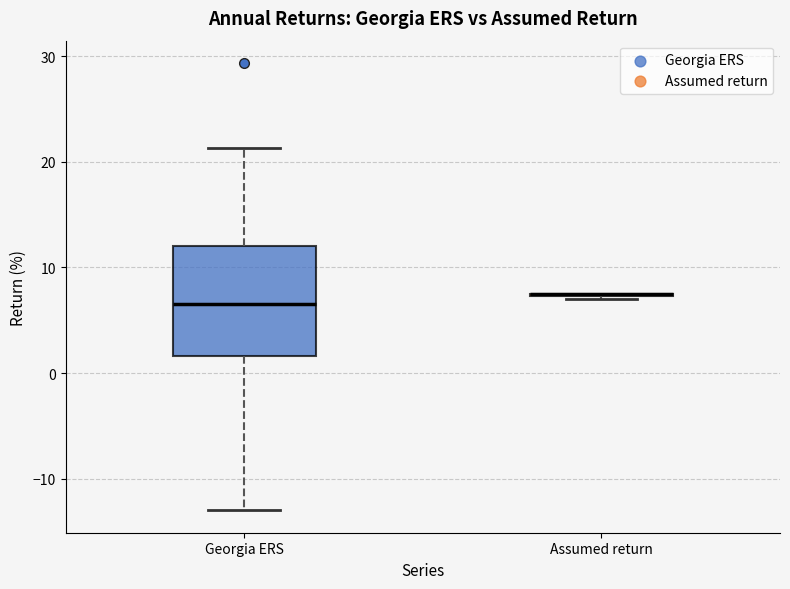

Comparing the boxes themselves (not the whiskers), which one is the tallest?

Georgia ERS